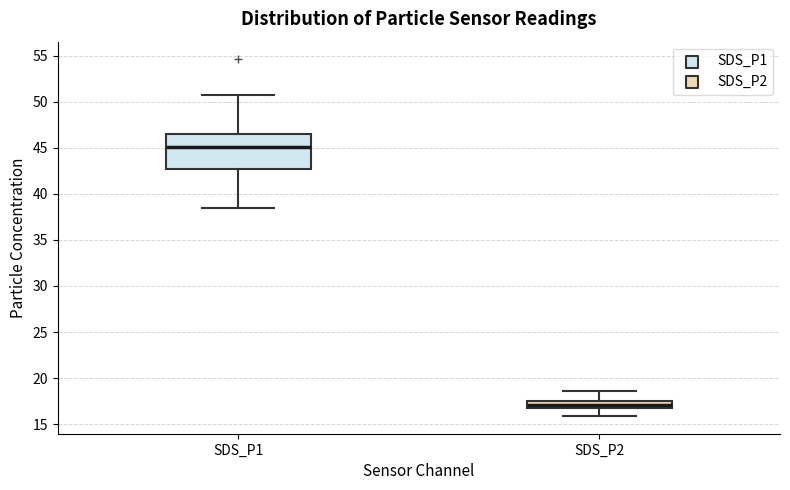

Where is the lower edge of the box for SDS_P2 on the y-axis? The values are not printed on the chart, so give them approximately, as read against the axis.

16.5